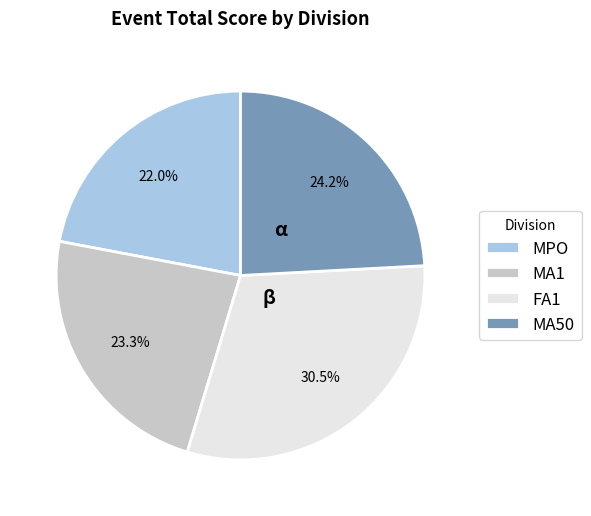

Rank the categories by value from lowest to highest.

MPO, MA1, MA50, FA1